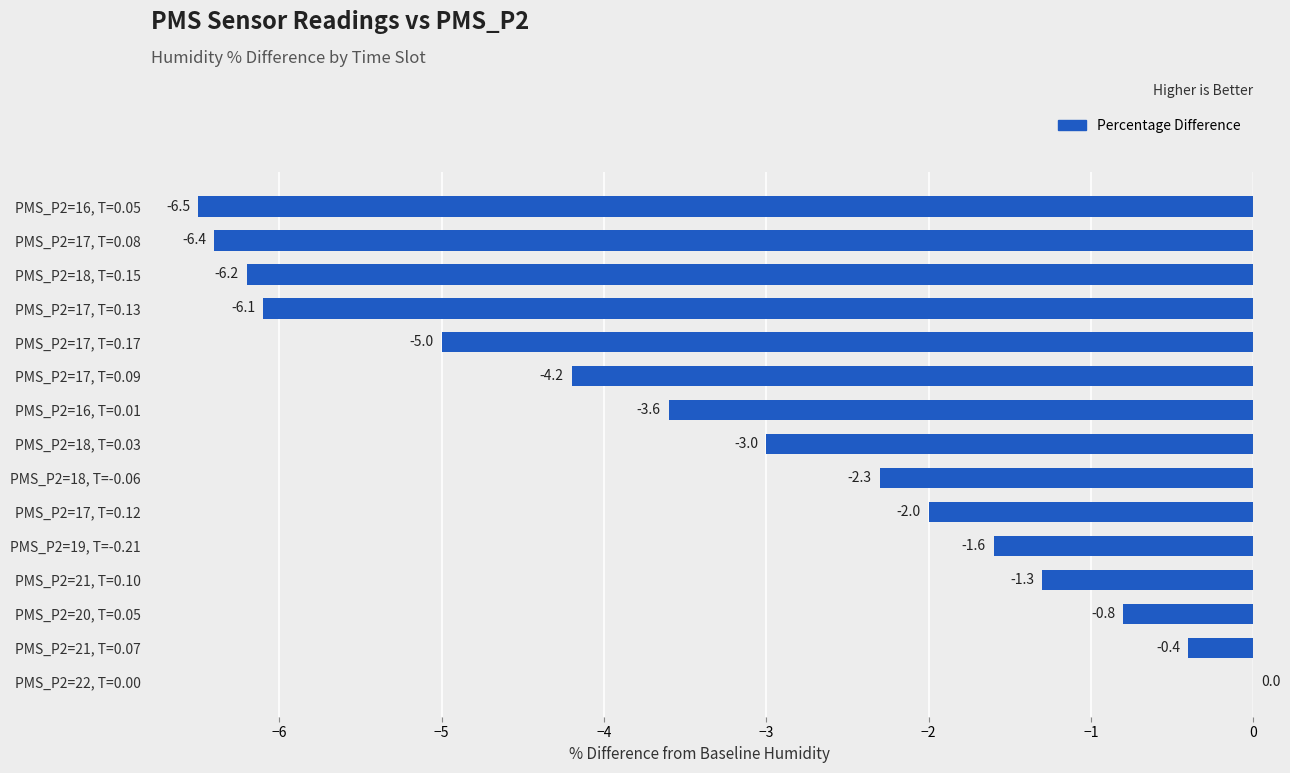

What is the change in value from PMS_P2=19, T=-0.21 to PMS_P2=17, T=0.09?

-2.6